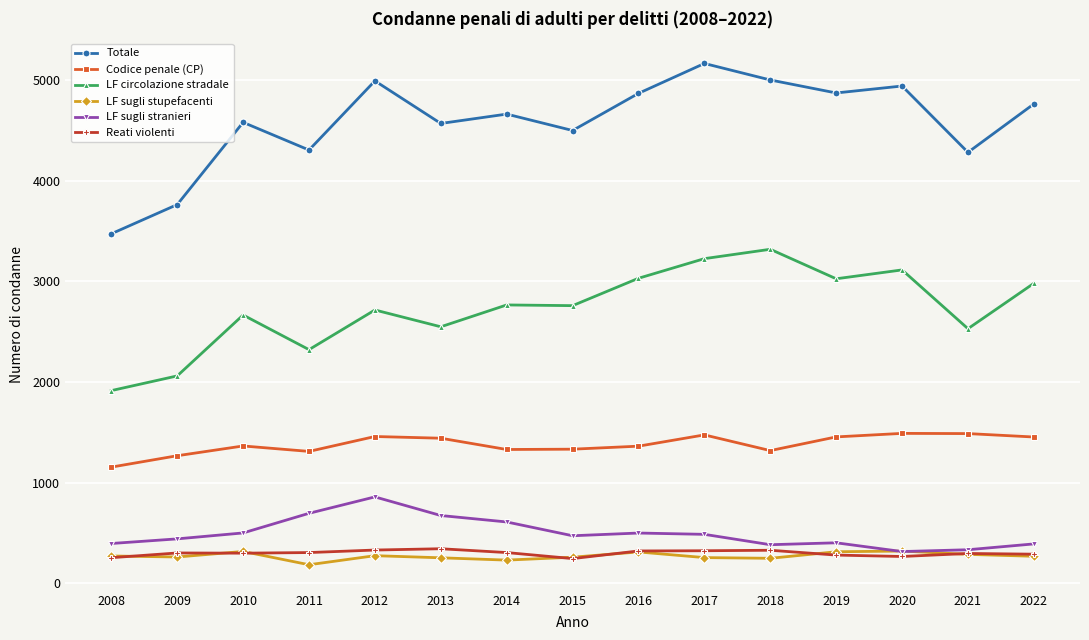

What is the value of the Codice penale (CP) point at the 15th from the left?

1453